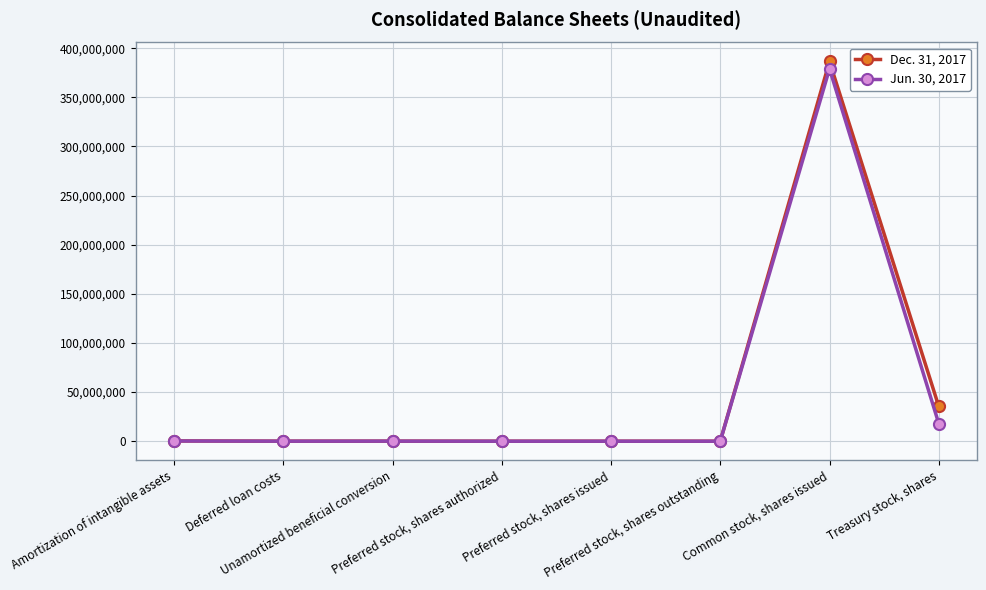

Which series has the largest range (max minus min)?

Dec. 31, 2017